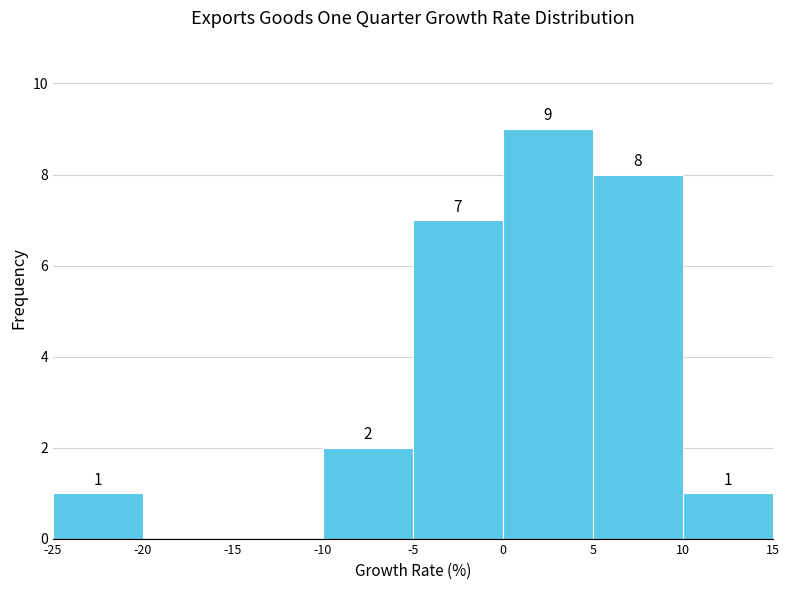

Over which range of the x-axis is the bar tallest?

0 to 5